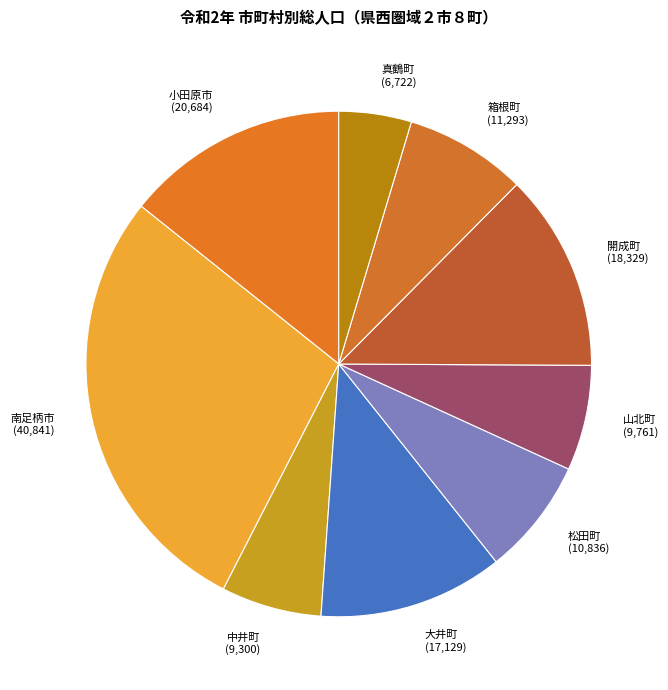

Between 松田町 (10,836) and 大井町 (17,129), which is larger?

大井町 (17,129)